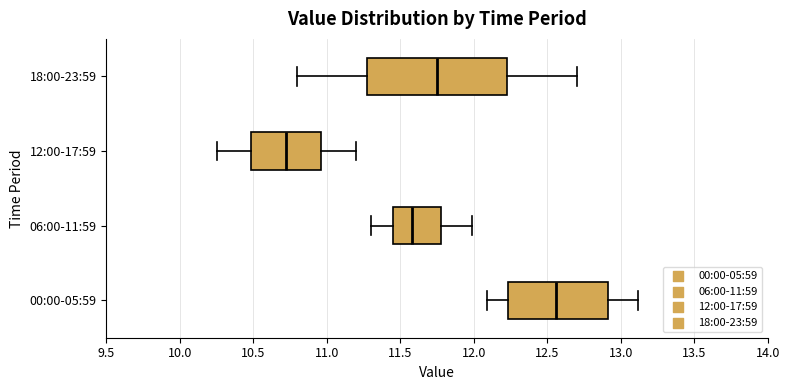

Reading bottom to top, read every box against the x-axis: the position of its median line, the range the box covers, and the ends of its whiskers. The values are not printed on the chart, so give them approximately, as read against the axis.

00:00-05:59: median 12.55, box 12.25 to 12.90, whiskers 12.10 to 13.10
06:00-11:59: median 11.60, box 11.45 to 11.80, whiskers 11.30 to 12.00
12:00-17:59: median 10.75, box 10.50 to 10.95, whiskers 10.25 to 11.20
18:00-23:59: median 11.75, box 11.30 to 12.25, whiskers 10.80 to 12.70